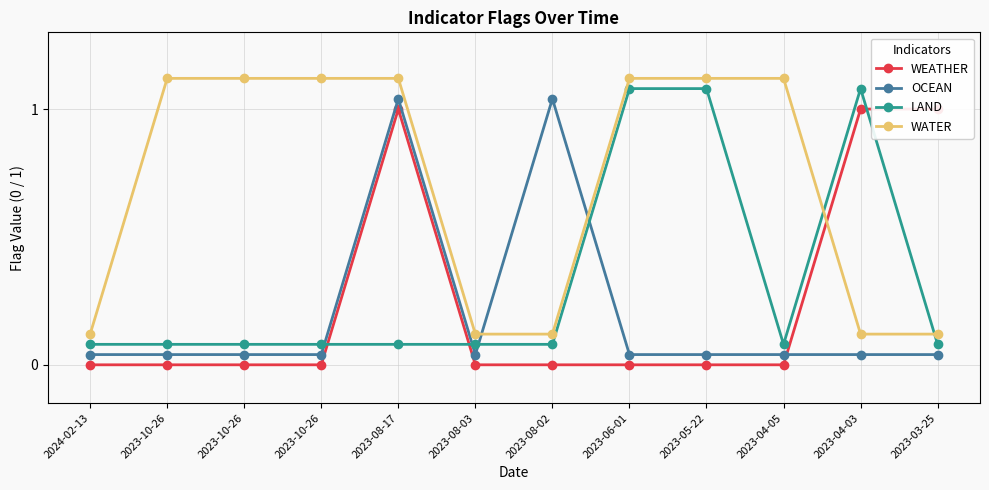

What is the label of the 2nd point from the left?

2023-10-26